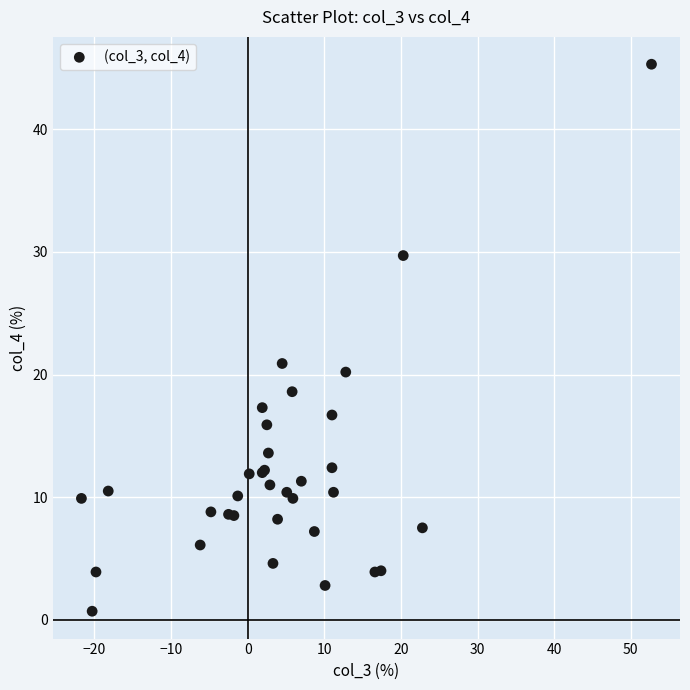

What Y value in the scatter plot is closest to 23?

20.9